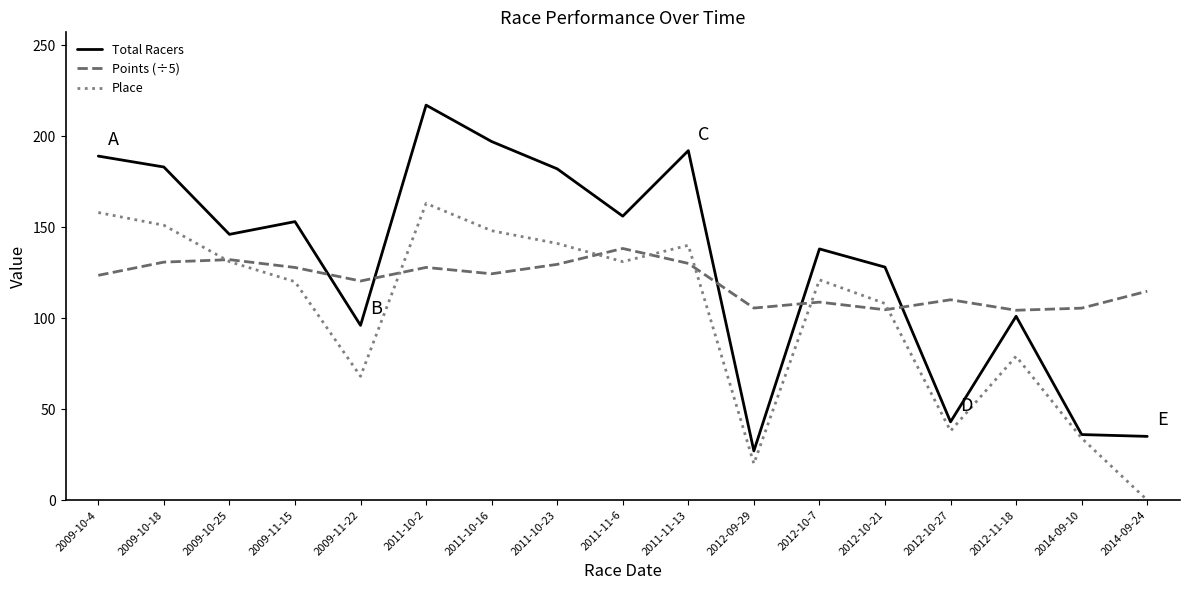

What is the difference between the second highest and minimum values in the Total Racers series?

170.0